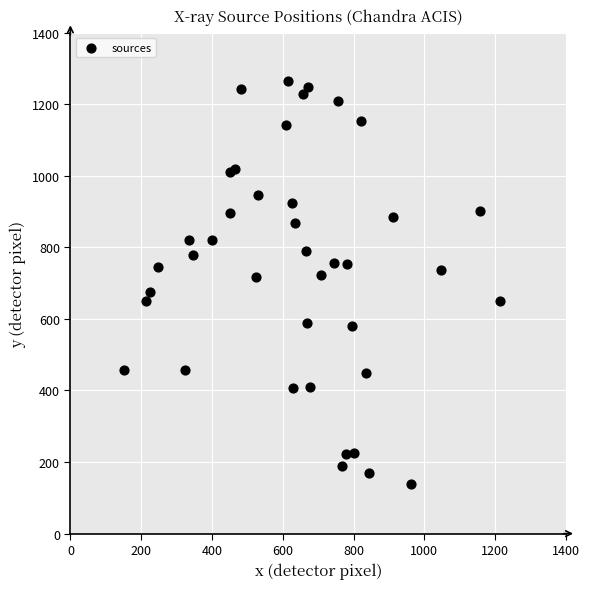

What is the range of Y values (max minus min)?

1126.6